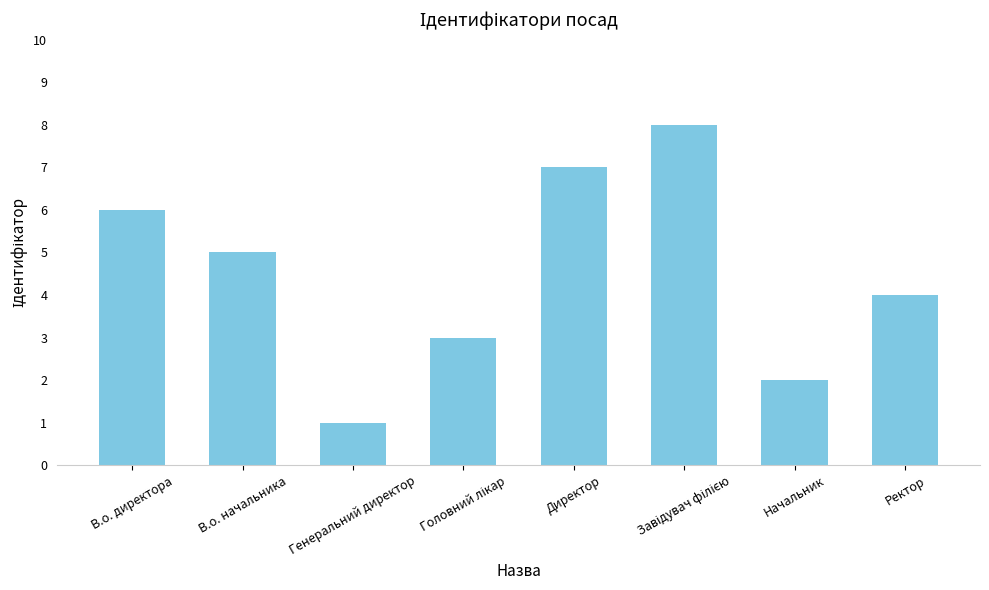

Which label corresponds to the smallest value in the chart?

Генеральний директор